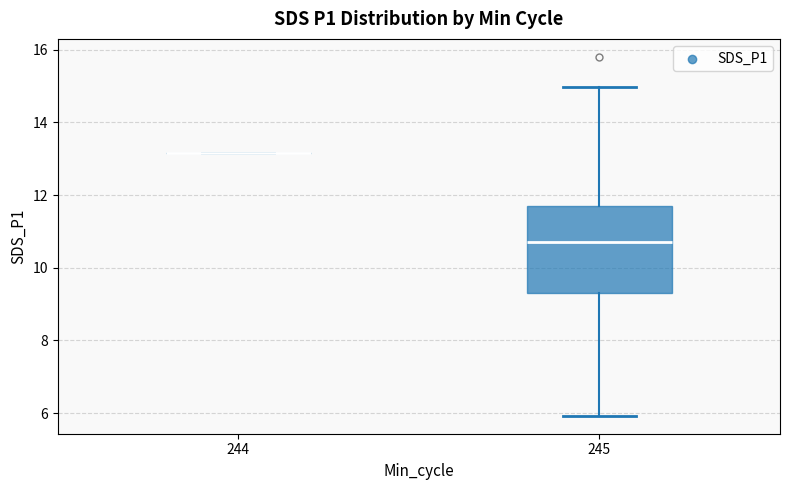

Reading left to right, read every box against the y-axis: the position of its median line, the range the box covers, and the ends of its whiskers. The values are not printed on the chart, so give them approximately, as read against the axis.

244: box collapsed to a line at 13.2, whiskers 13.2 to 13.2
245: median 10.8, box 9.4 to 11.6, whiskers 6.0 to 15.0